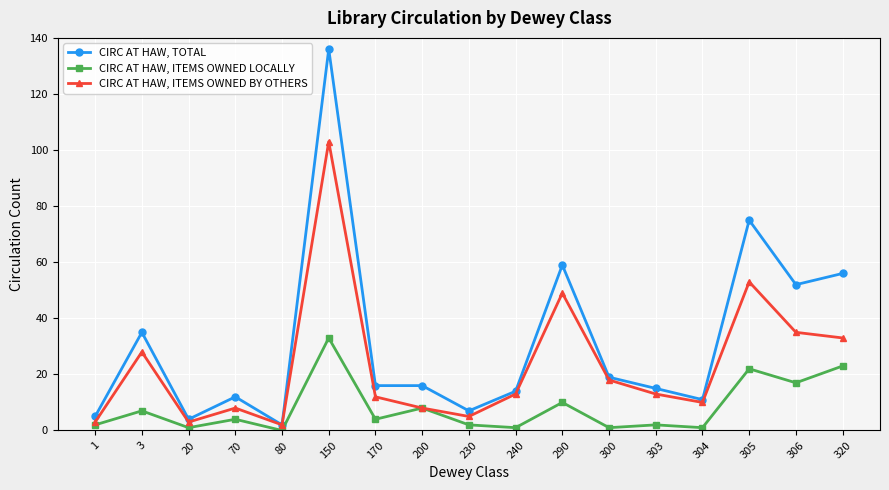

What are all the series names shown in the legend?

CIRC AT HAW, TOTAL, CIRC AT HAW, ITEMS OWNED LOCALLY, CIRC AT HAW, ITEMS OWNED BY OTHERS